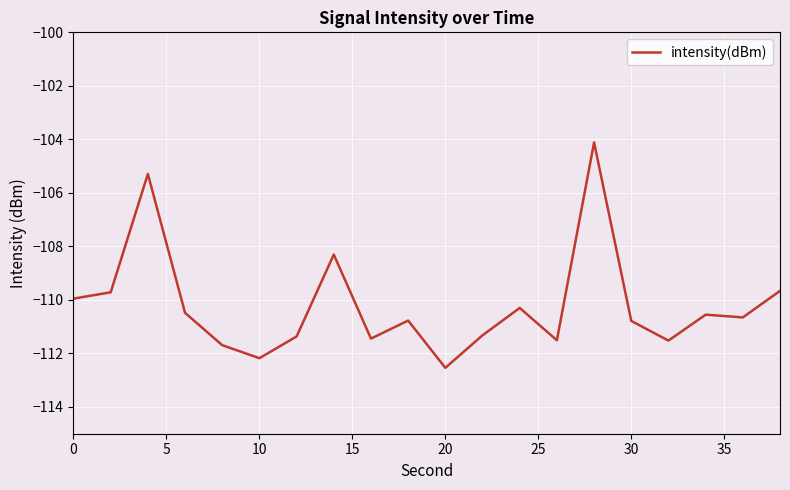

What is the maximum value shown in the chart?

-104.1